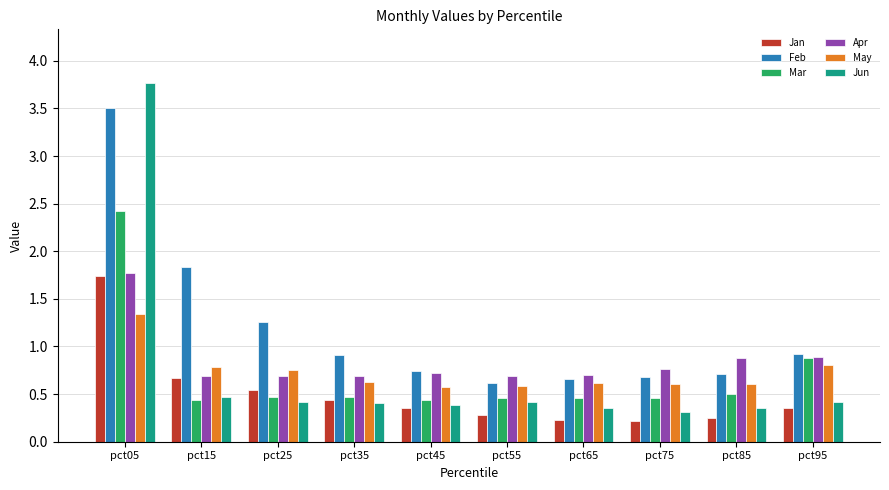

What are all the series names shown in the legend?

Jan, Feb, Mar, Apr, May, Jun